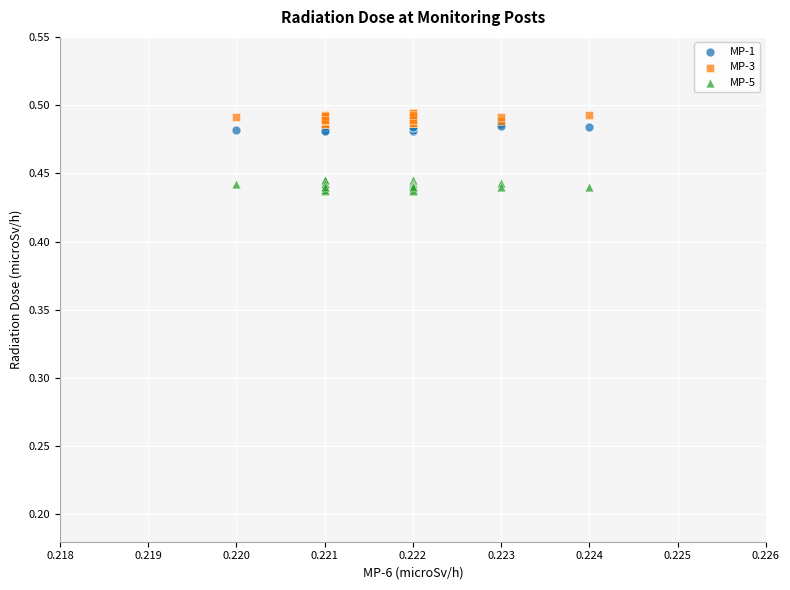

What are all the series names shown in the legend?

MP-1, MP-3, MP-5